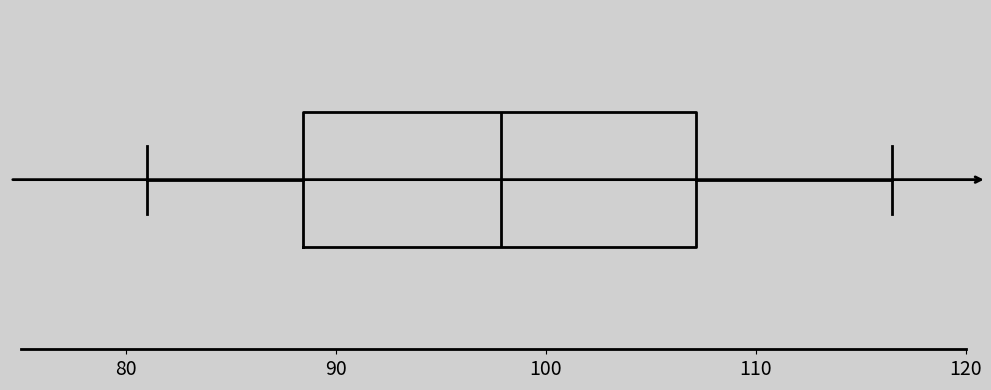

Transcribe this box plot: give where the median line is, the range the box spans, and where the two whiskers end, as read against the x-axis. The values are not printed on the chart, so give them approximately, as read against the axis.

median 98, box 88 to 107, whiskers 81 to 117